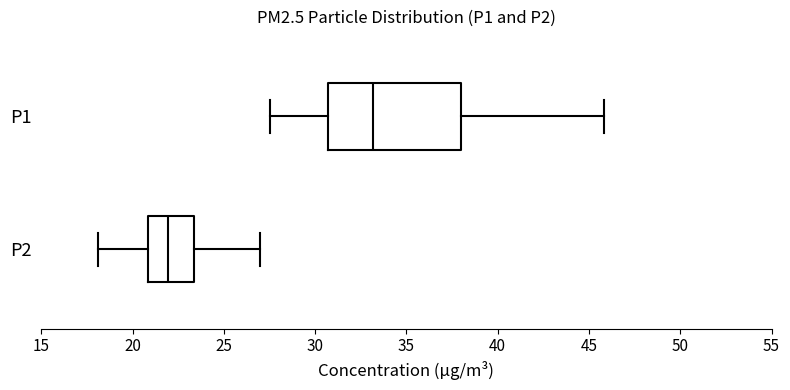

Where is the left edge of the box for P2 on the x-axis? The values are not printed on the chart, so give them approximately, as read against the axis.

21.0